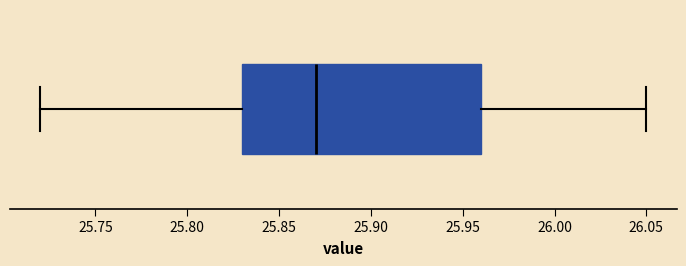

Where does the right whisker of the box end on the x-axis? The values are not printed on the chart, so give them approximately, as read against the axis.

26.05